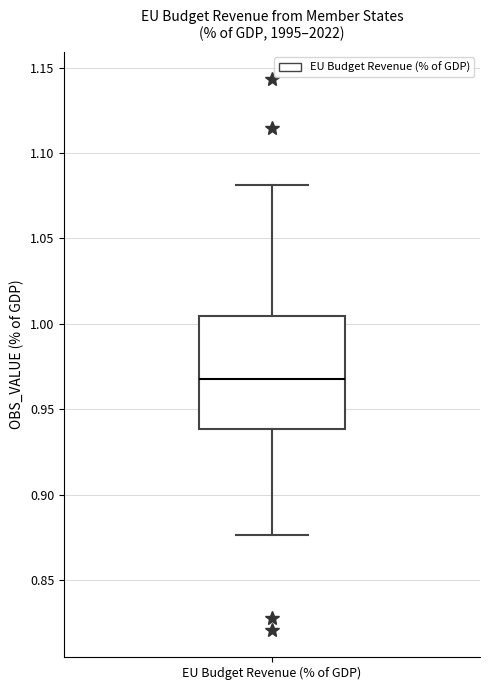

Where does the median line of the box for EU Budget Revenue (% of GDP) sit on the y-axis? The values are not printed on the chart, so give them approximately, as read against the axis.

0.970